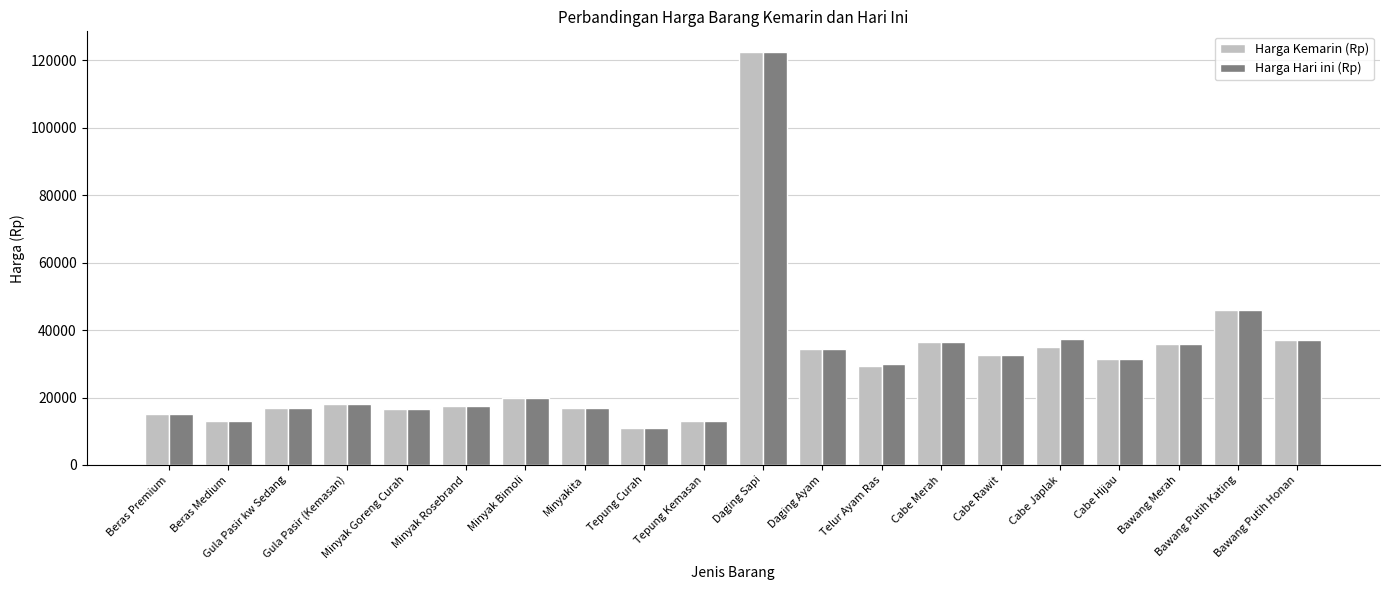

What is the average value of the Harga Kemarin (Rp) series?

29950